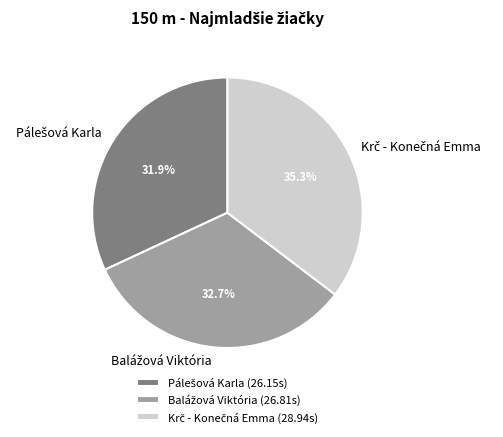

Is there any slice that represents more than half of the pie?

No